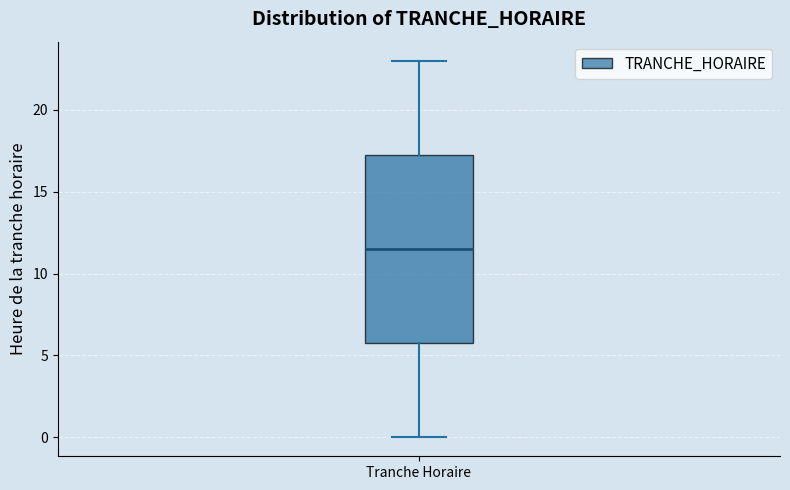

Read this box plot against the y-axis: the position of the median line, the range covered by the box, and the ends of both whiskers. The values are not printed on the chart, so give them approximately, as read against the axis.

median 11.5, box 6.0 to 17.5, whiskers 0.0 to 23.0